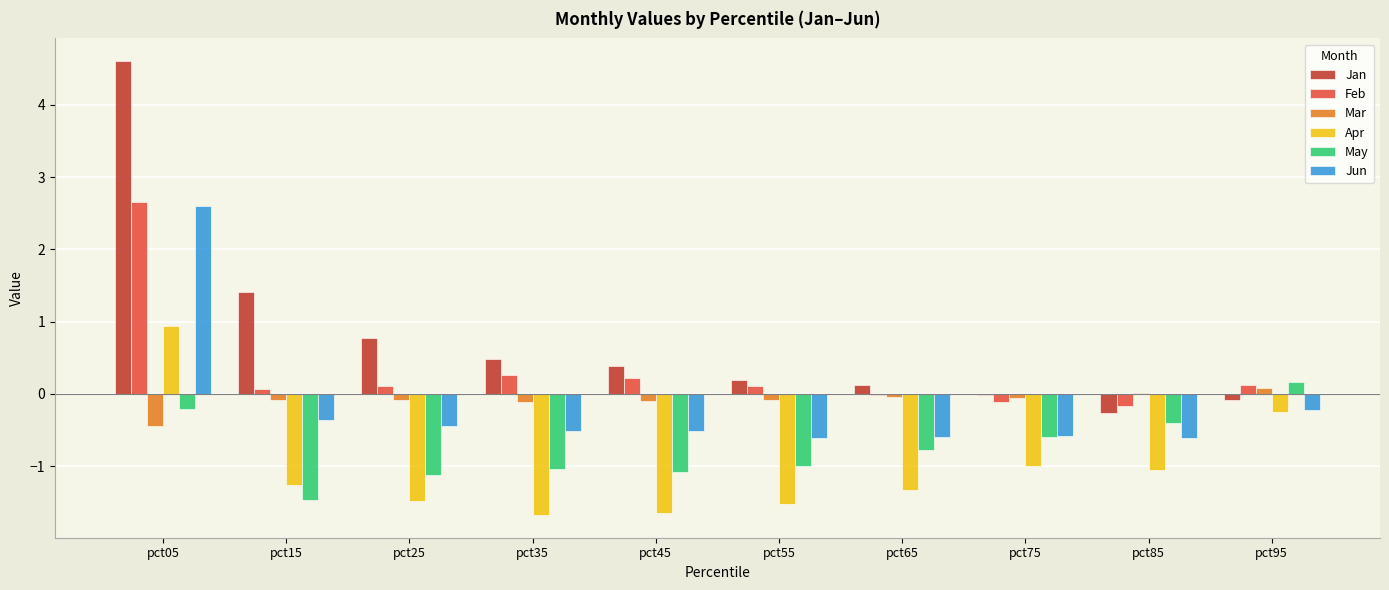

What is the average value of the Jan series?

0.8